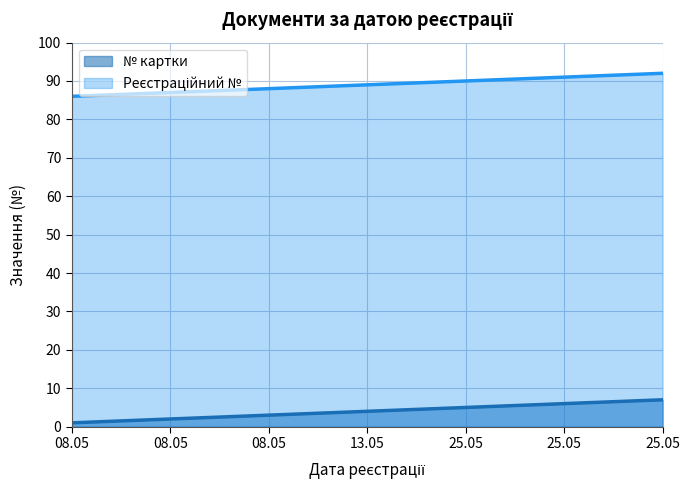

What is the value of the Реєстраційний № point at the 5th from the left?

90